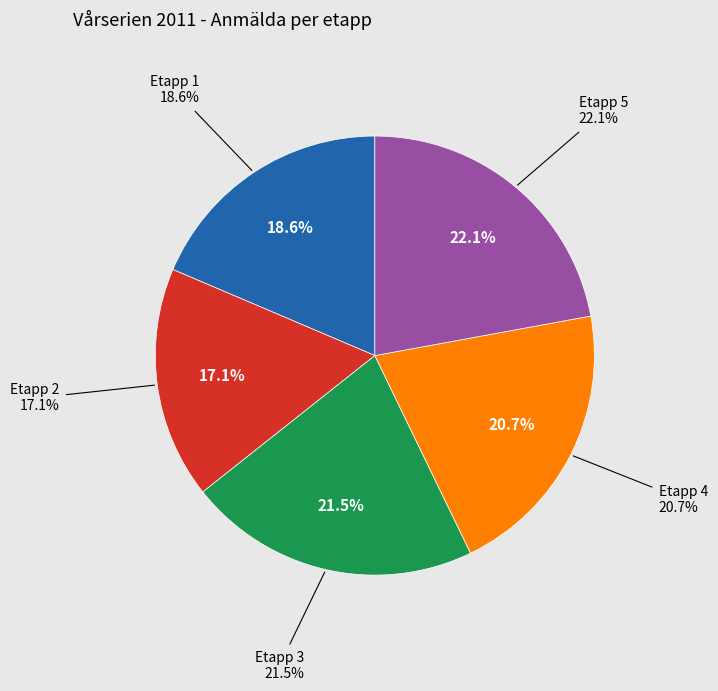

What percentage is the Etapp 2 slice, to the nearest percent?

17%